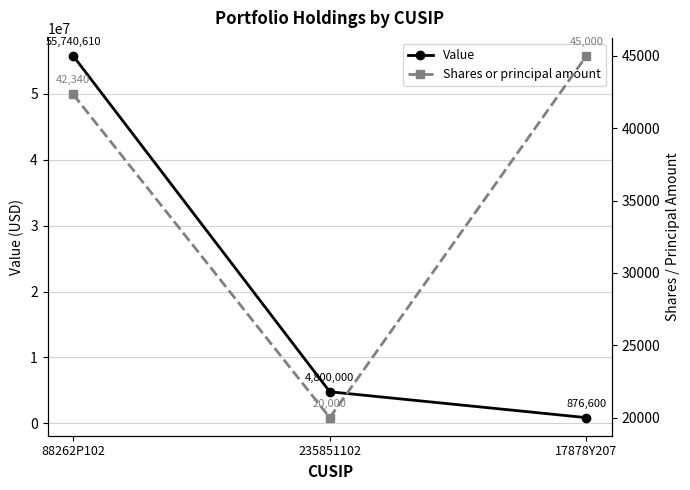

Rank the series by their maximum value, from highest to lowest.

Value, Shares or principal amount